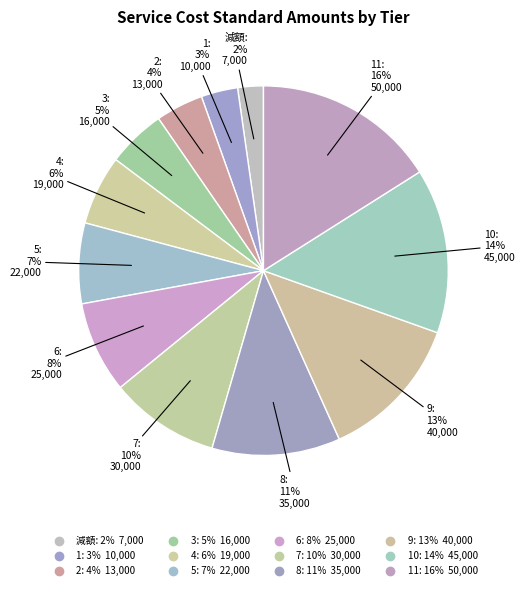

Count the number of slices in the pie.

12